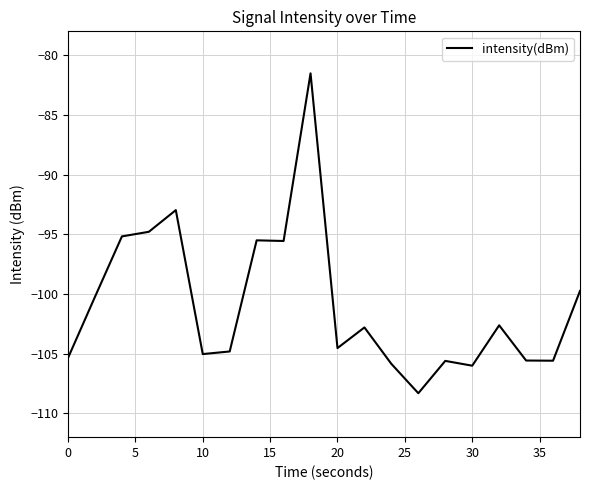

What is the smallest value displayed?

-108.3